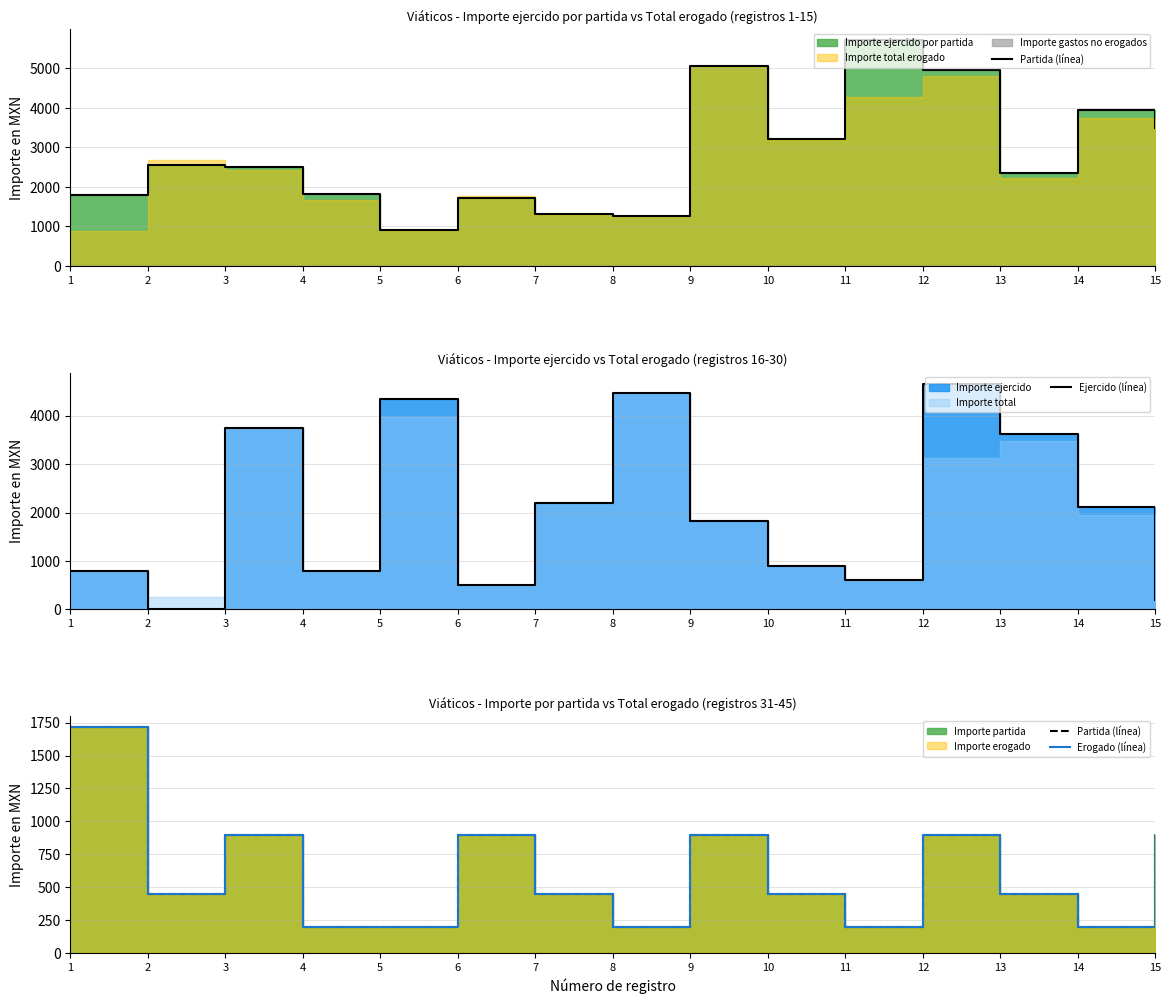

The value of Erogado (línea) at 1 is 1714. True or false?

True